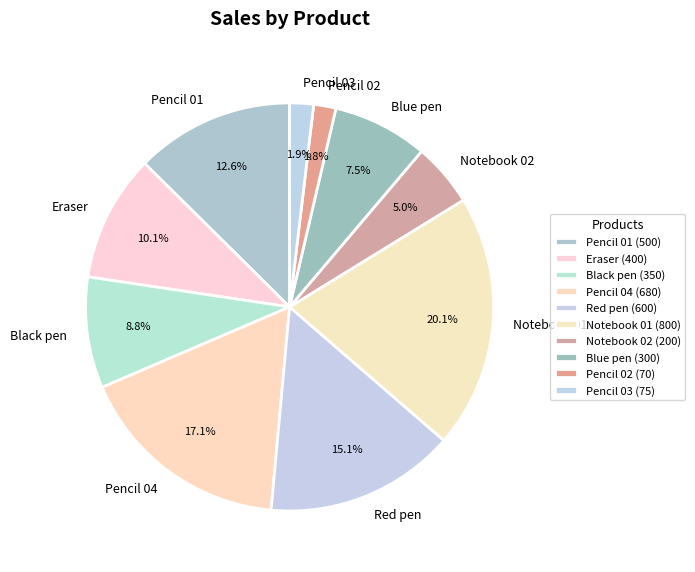

Is it true that Pencil 04 is 17% of the pie?

True